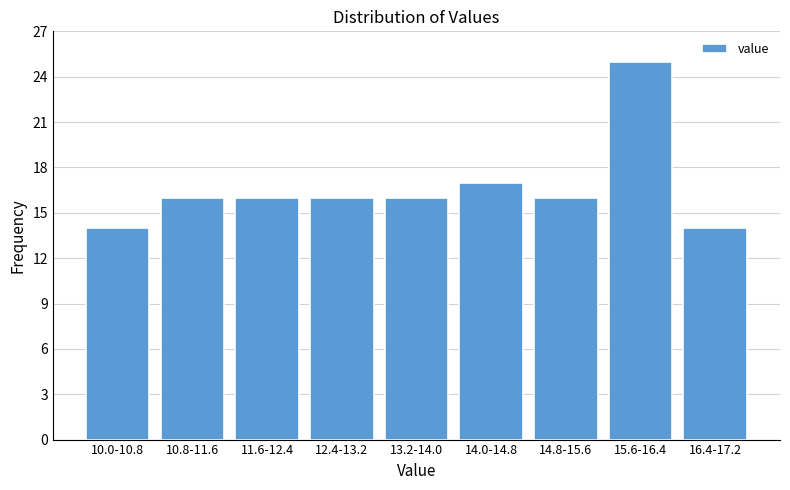

Reading left to right, extract all data points from this chart.

10.0-10.8=14	10.8-11.6=16	11.6-12.4=16	12.4-13.2=16	13.2-14.0=16	14.0-14.8=17	14.8-15.6=16	15.6-16.4=25	16.4-17.2=14